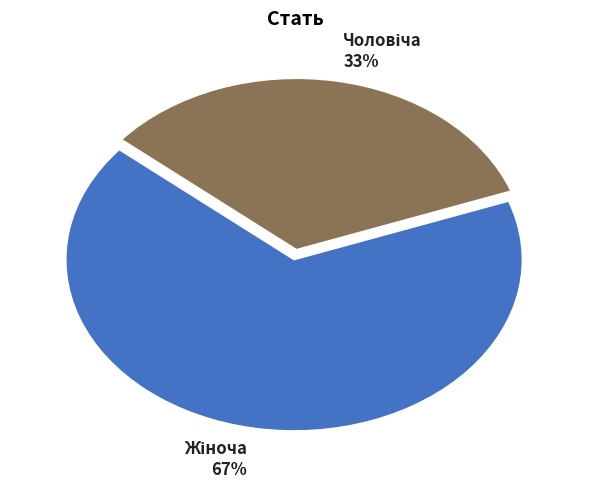

Is there a majority slice in this chart?

Yes